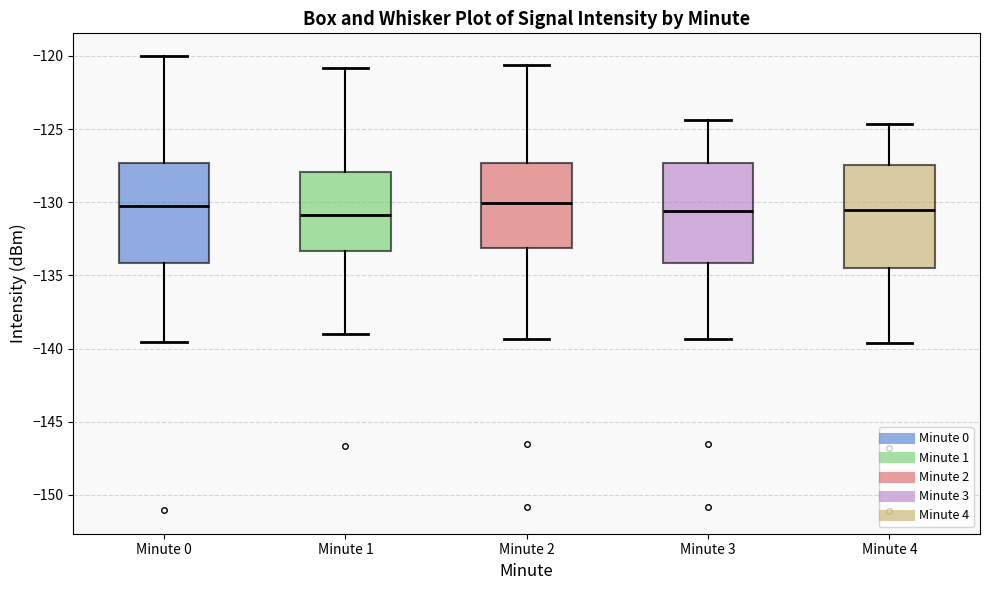

Where is the lower edge of the box for Minute 4 on the y-axis? The values are not printed on the chart, so give them approximately, as read against the axis.

-134.5